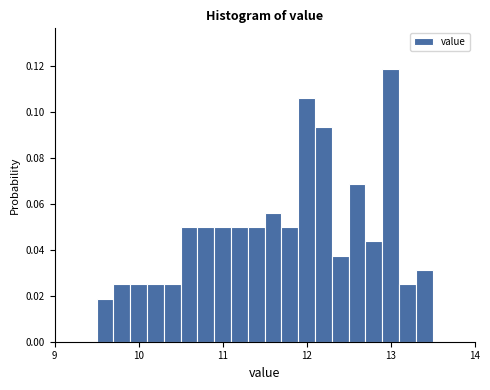

Around what value on the x-axis is the tallest bar? Give the approximate position of its centre, as read against the axis.

13.0